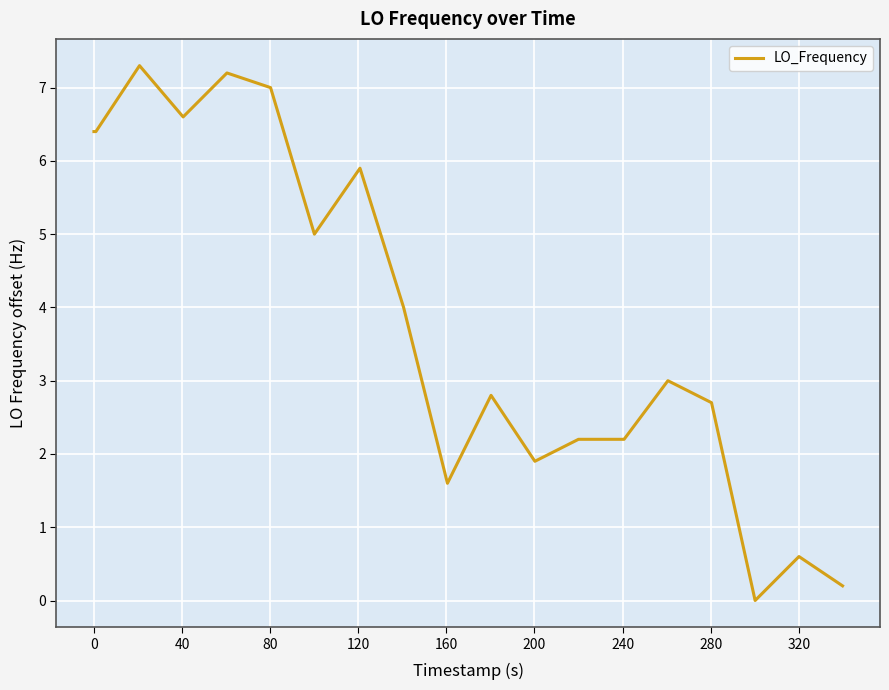

What is the difference between the maximum and minimum values?

7.3